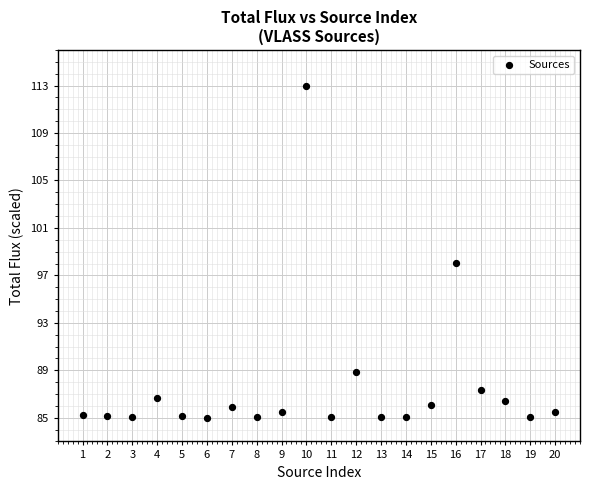

What Y value in the scatter plot is closest to 99?

98.0